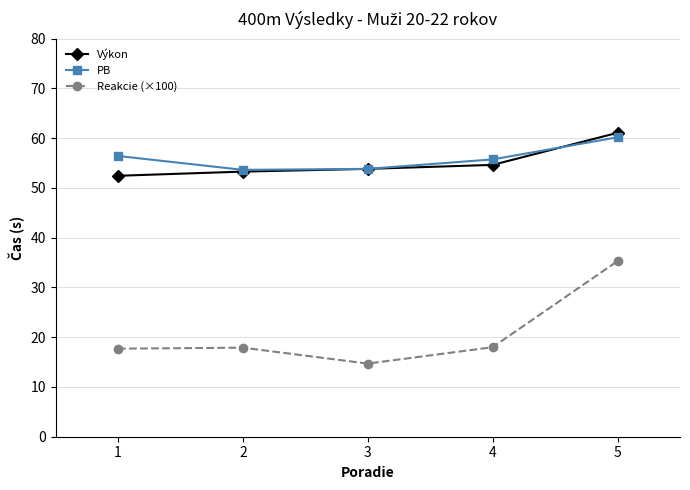

Where does the Reakcie (×100) series first go above 17?

1